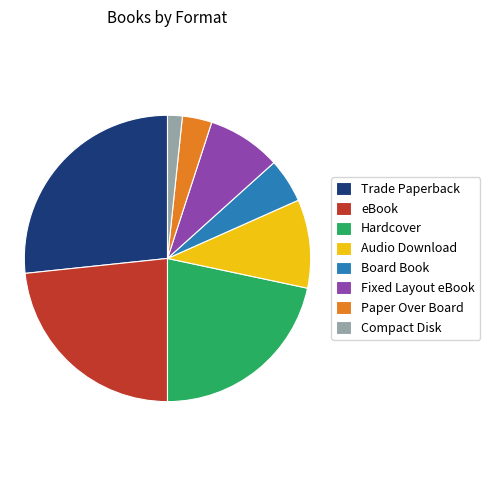

Rank the categories by value from highest to lowest.

Trade Paperback, eBook, Hardcover, Audio Download, Fixed Layout eBook, Board Book, Paper Over Board, Compact Disk